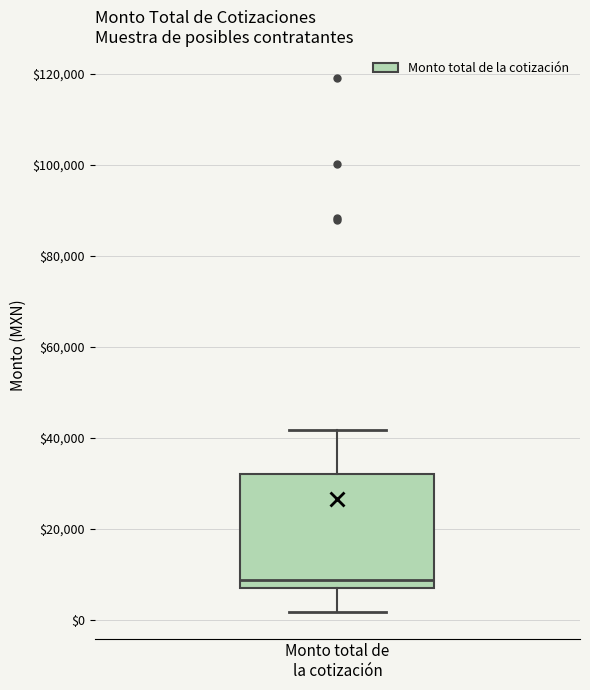

Transcribe this box plot: give where the median line is, the range the box spans, and where the two whiskers end, as read against the y-axis. The values are not printed on the chart, so give them approximately, as read against the axis.

median 8000, box 6000 to 32000, whiskers 2000 to 42000